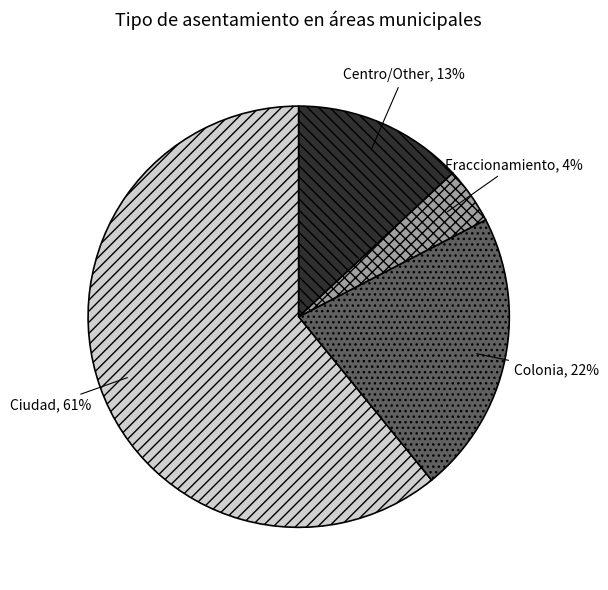

To the nearest percent, what is the average slice percentage?

25%